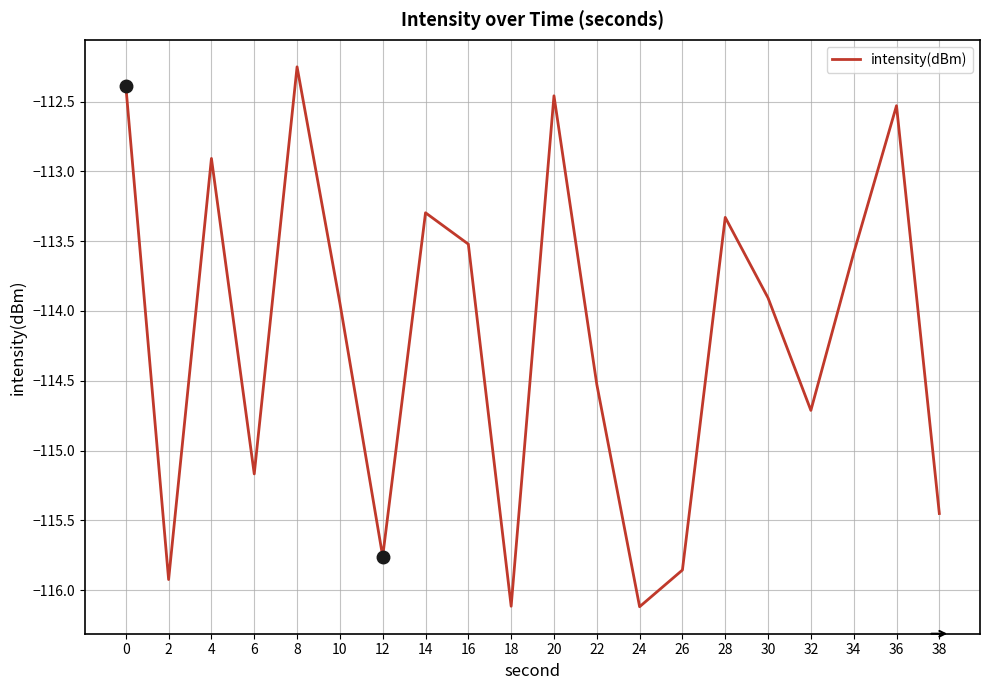

Where is the first local minimum?

2